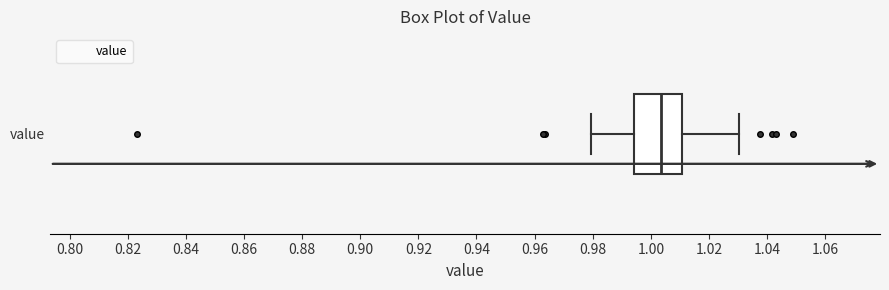

Read this box plot against the x-axis: the position of the median line, the range covered by the box, and the ends of both whiskers. The values are not printed on the chart, so give them approximately, as read against the axis.

median 1.004, box 0.994 to 1.010, whiskers 0.980 to 1.030